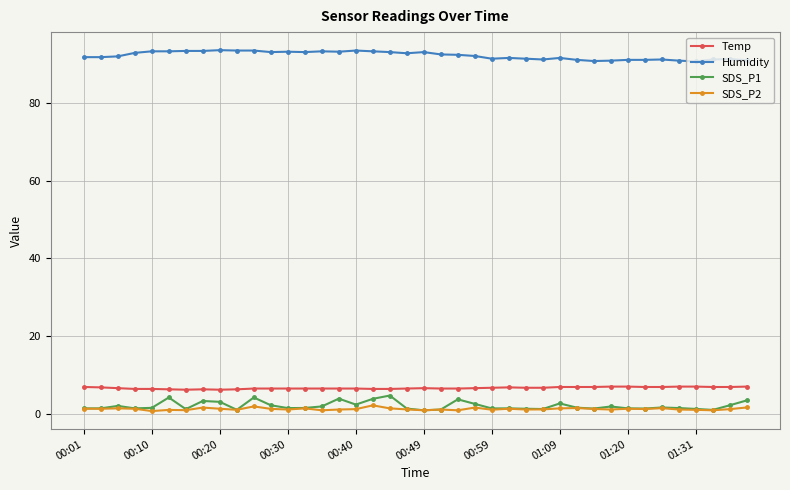

What is the difference between the maximum and second lowest values in the Temp series?

0.8